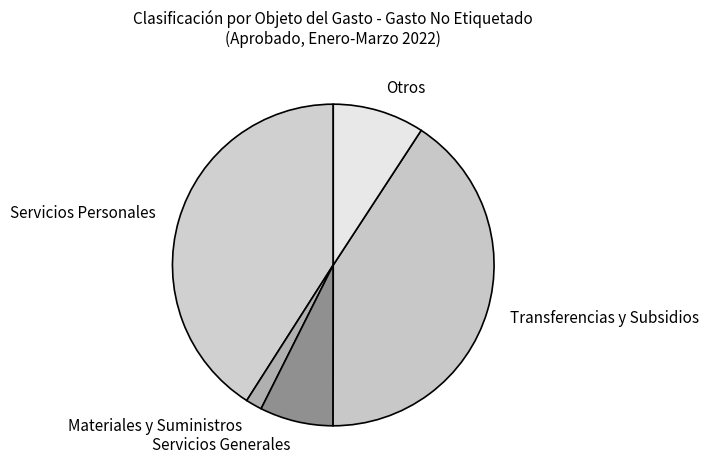

Which slice is the smallest?

Materiales y Suministros